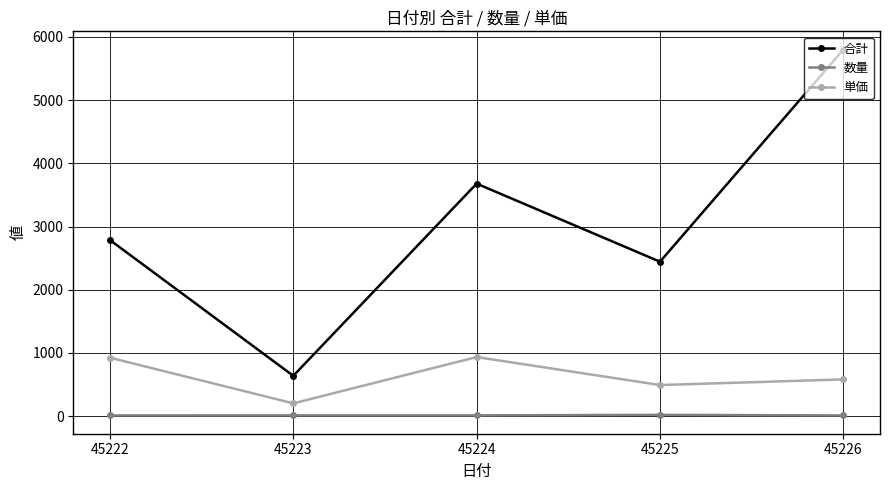

Rank the series at 45224 from highest to lowest value.

合計, 単価, 数量